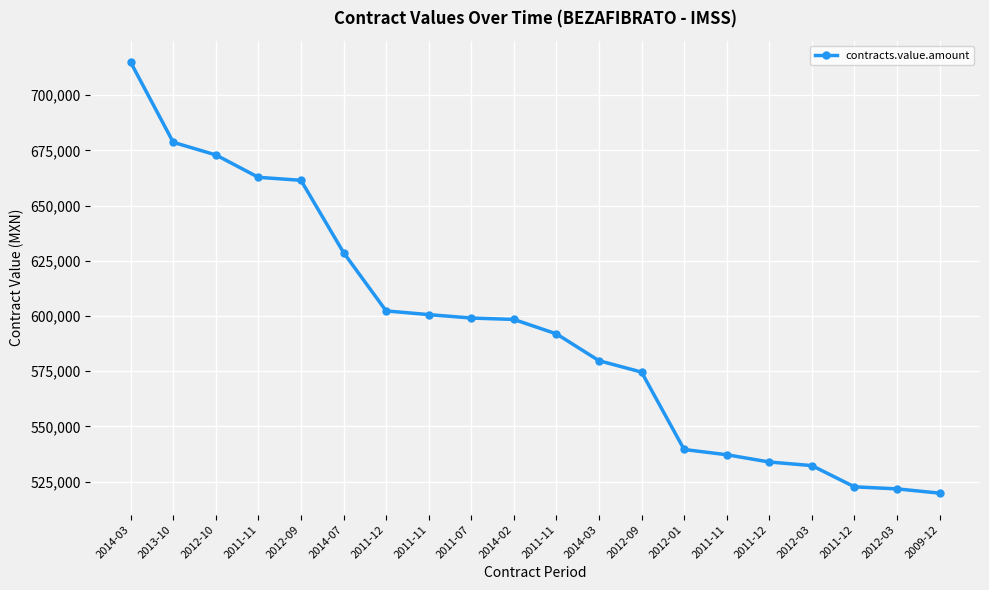

Reading right to left, list all the values displayed in this chart.

2009-12=519794.0	2012-03=521712.5	2011-12=522643.0	2012-03=532257.9	2011-12=533879.9	2011-11=537172.2	2012-01=539546.8	2012-09=574585.3	2014-03=579745.2	2011-11=591900.7	2014-02=598424.3	2011-07=599058.0	2011-11=600614.9	2011-12=602278.6	2014-07=628720.0	2012-09=661419.0	2011-11=662769.5	2012-10=672915.6	2013-10=678622.2	2014-03=714868.0